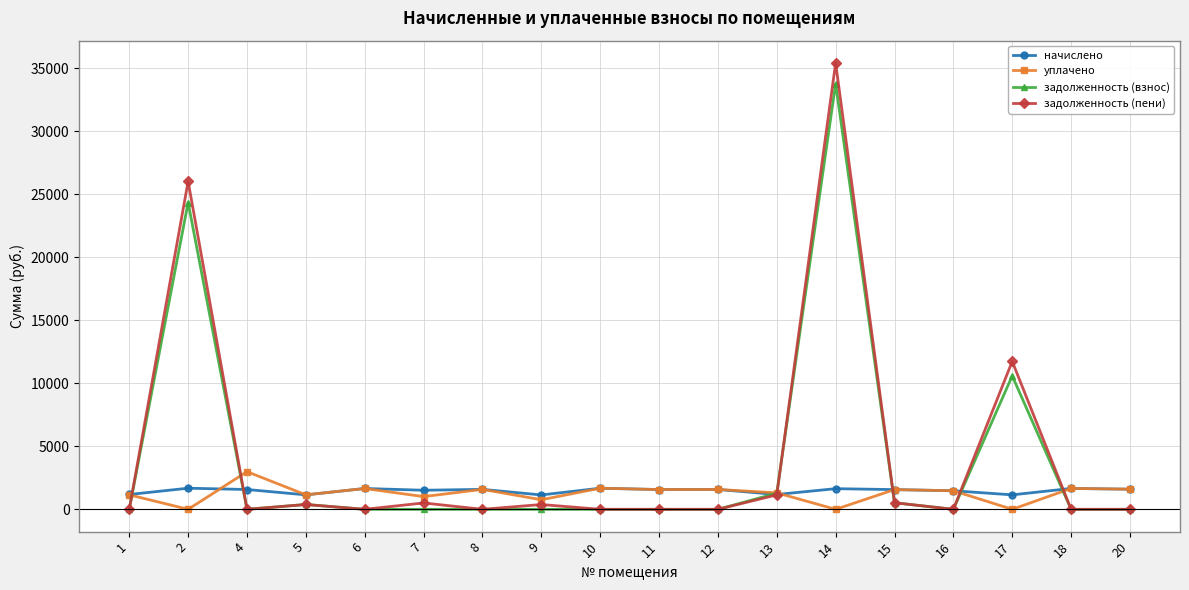

Between which two adjacent categories do уплачено and задолженность (пени) first intersect?

1 and 2